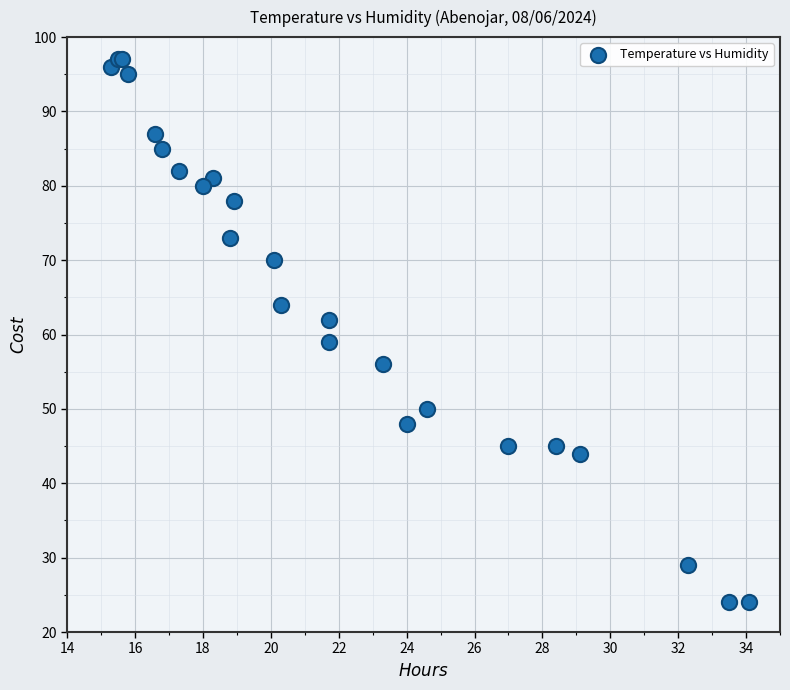

What Y value in the scatter plot is closest to 60?

59